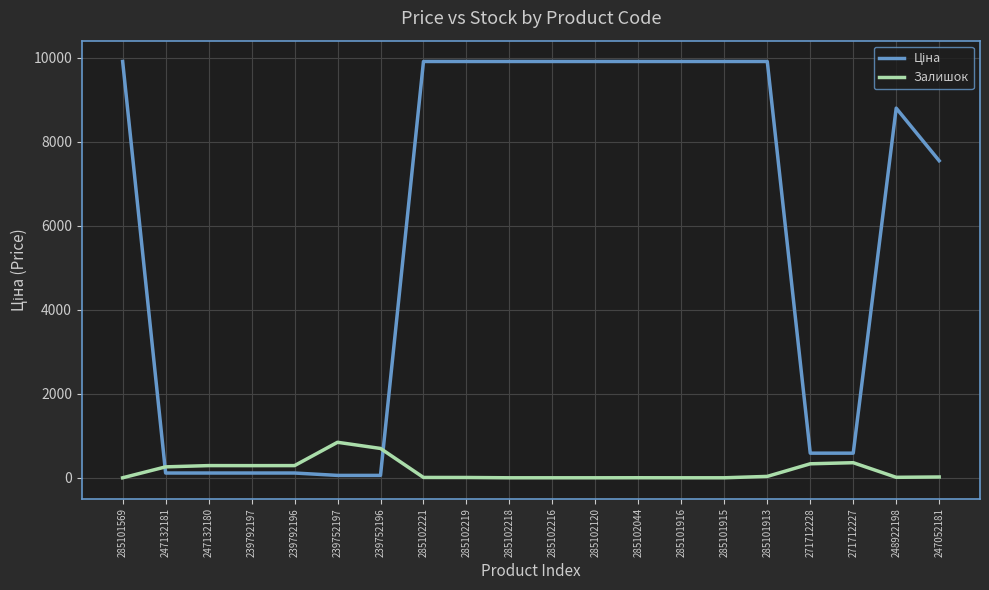

The Залишок series shows 0.0 at 285101569. True or false?

True